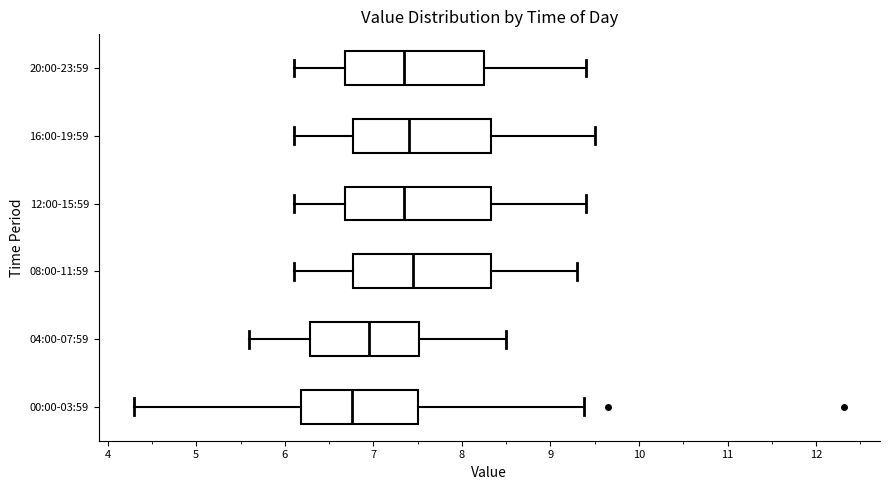

Reading bottom to top, read every box against the x-axis: the position of its median line, the range the box covers, and the ends of its whiskers. The values are not printed on the chart, so give them approximately, as read against the axis.

00:00-03:59: median 6.8, box 6.2 to 7.5, whiskers 4.3 to 9.4
04:00-07:59: median 7.0, box 6.3 to 7.5, whiskers 5.6 to 8.5
08:00-11:59: median 7.5, box 6.8 to 8.3, whiskers 6.1 to 9.3
12:00-15:59: median 7.4, box 6.7 to 8.3, whiskers 6.1 to 9.4
16:00-19:59: median 7.4, box 6.8 to 8.3, whiskers 6.1 to 9.5
20:00-23:59: median 7.4, box 6.7 to 8.3, whiskers 6.1 to 9.4